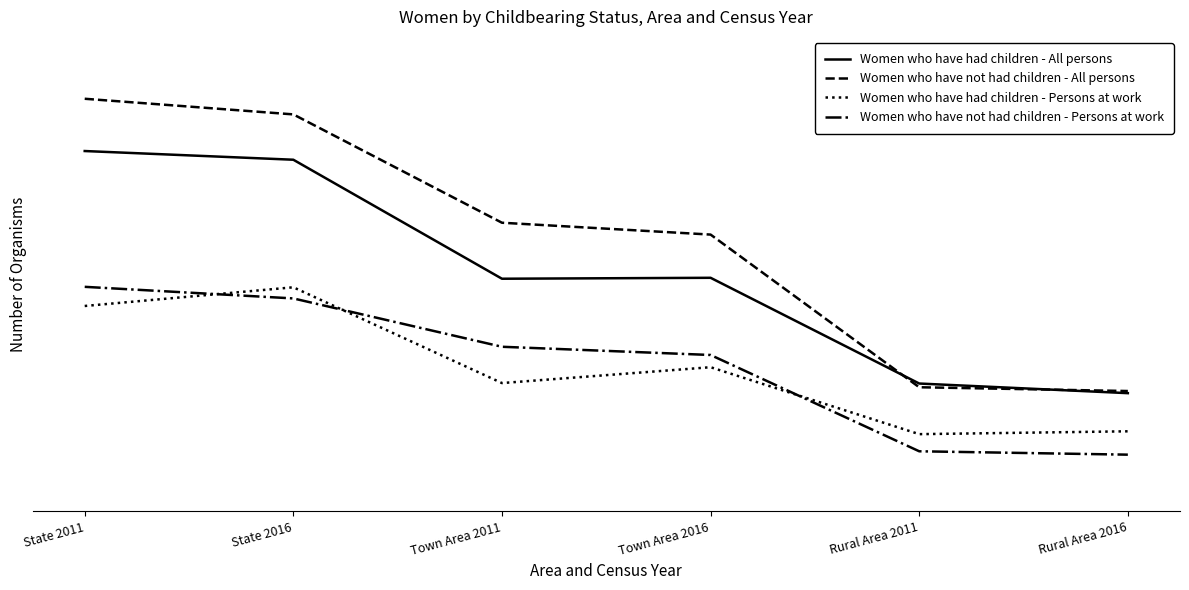

Which has a higher value, State 2016 or Town Area 2016?

State 2016